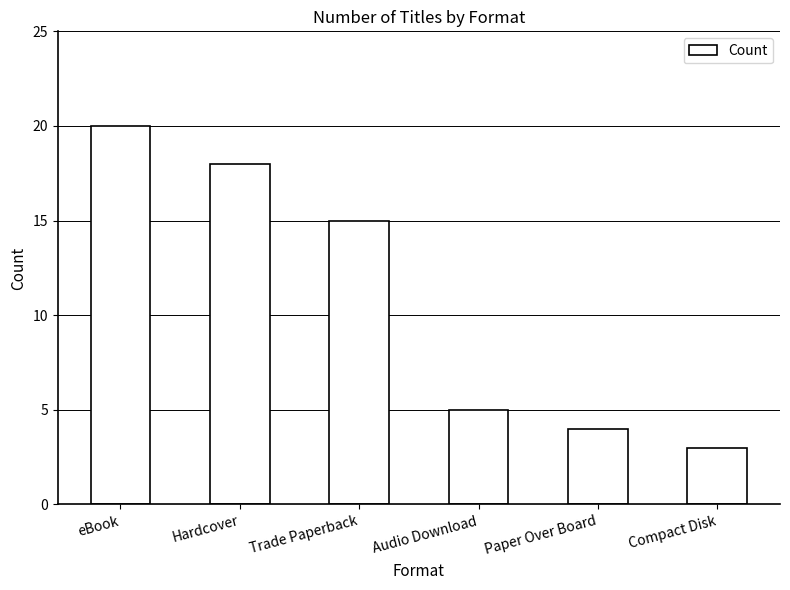

Rank the categories by value from lowest to highest.

Compact Disk, Paper Over Board, Audio Download, Trade Paperback, Hardcover, eBook